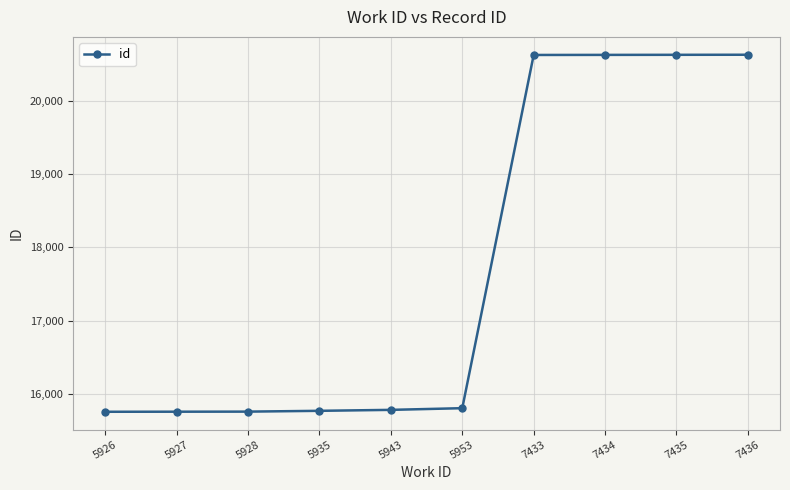

Read the value at 5926.

15755